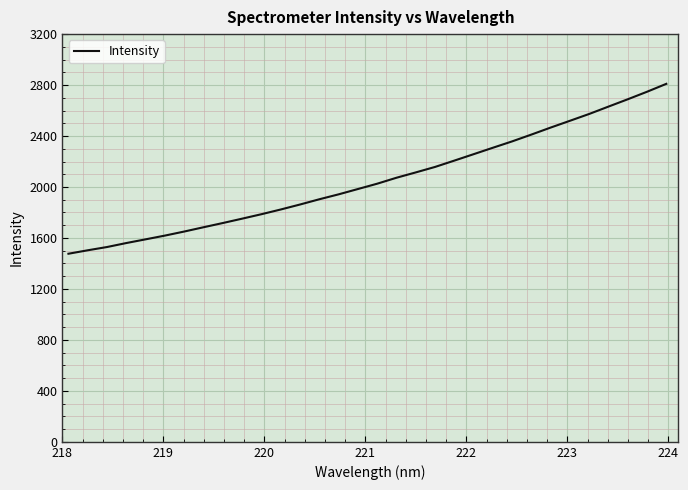

What is the greatest value displayed?

2809.6